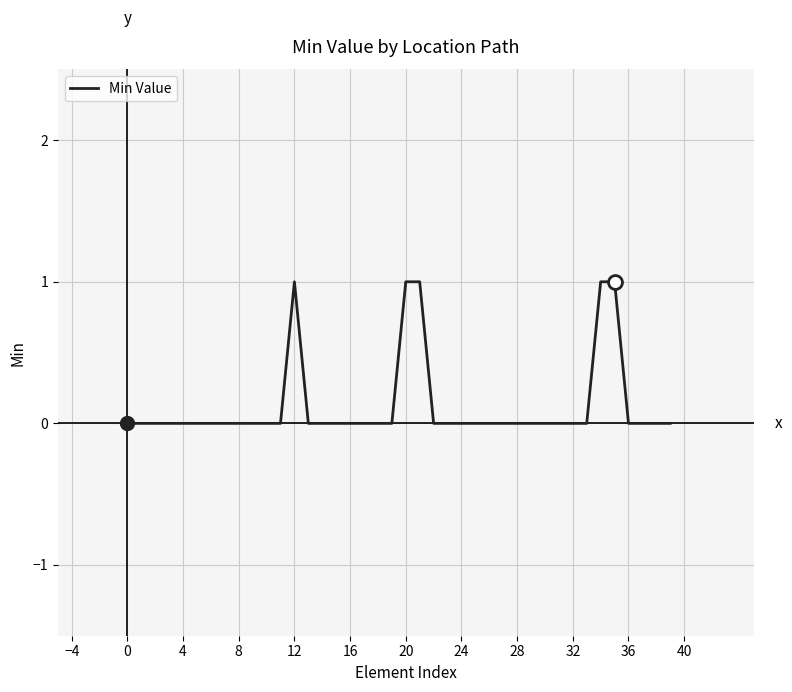

How many values are between 0 and 1?

40